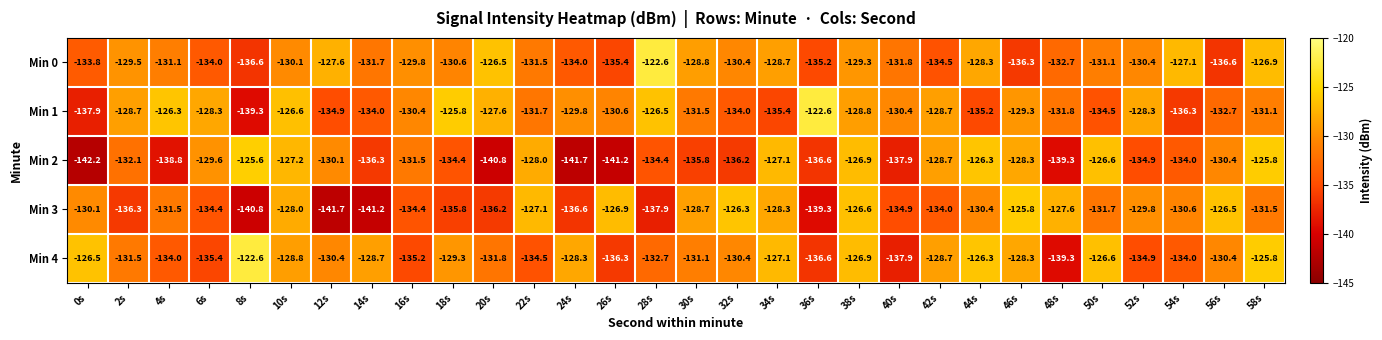

What is the difference between the highest and lowest values at 6s?

7.1